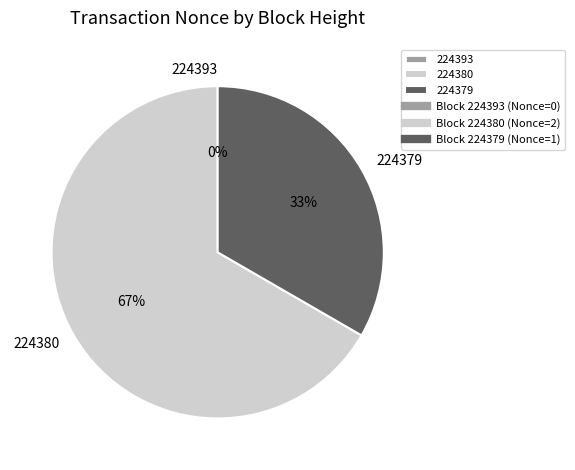

The 224393 slice represents 0% of the pie. True or false?

True